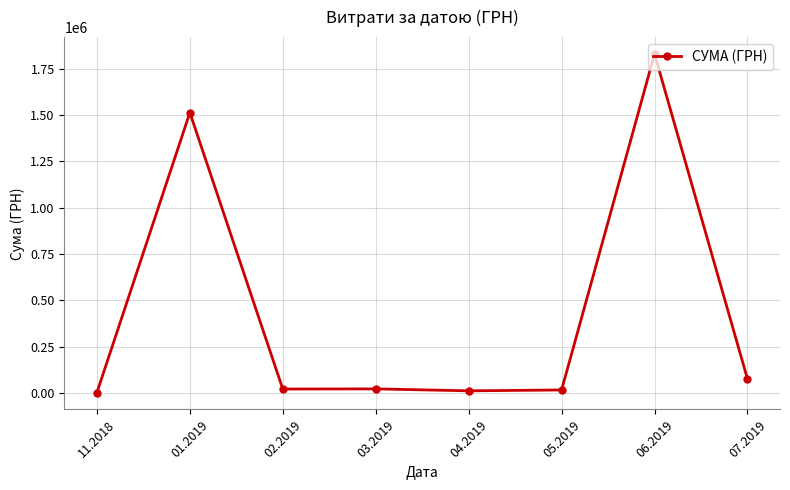

What is the ratio of the value at 06.2019 to the value at 11.2018?

724.4